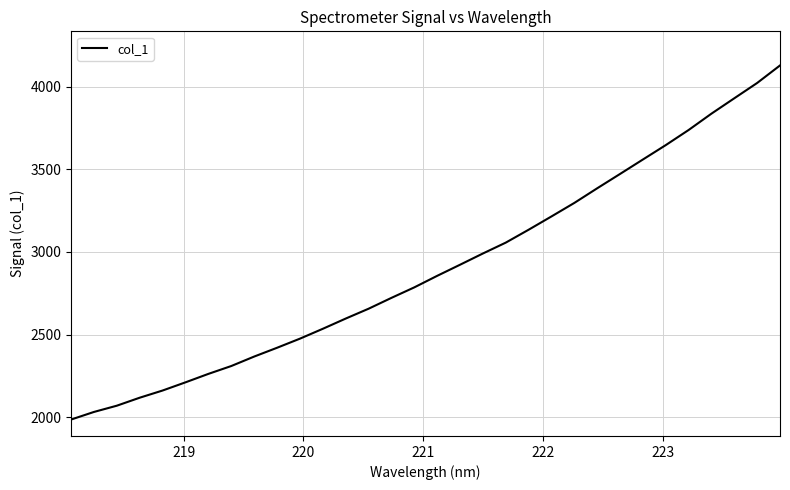

What is the greatest value displayed?

4127.6